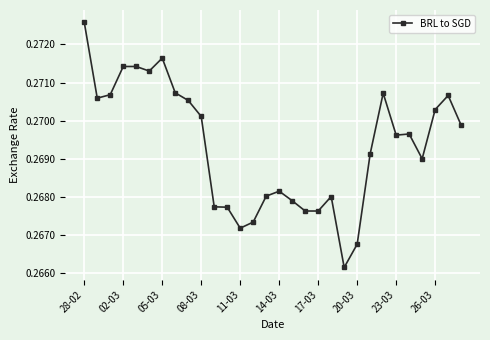

True or false: there are more than 1 points higher than both neighbors.

True